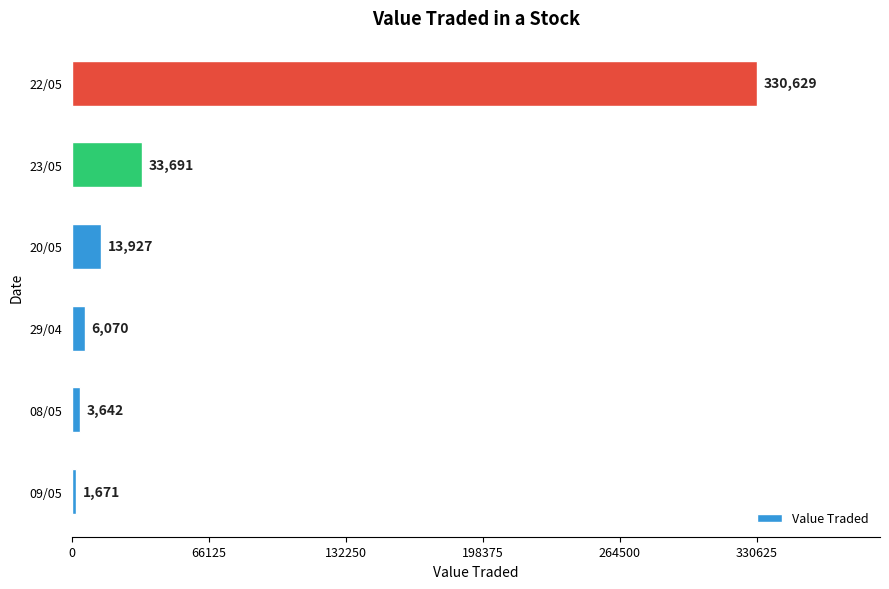

Reading top to bottom, extract all data points from this chart.

330629	33691	13927	6070	3642	1671